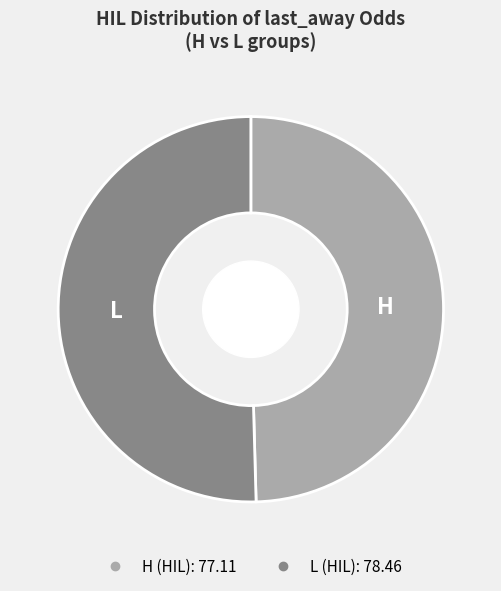

Is there any slice that represents more than half of the pie?

Yes